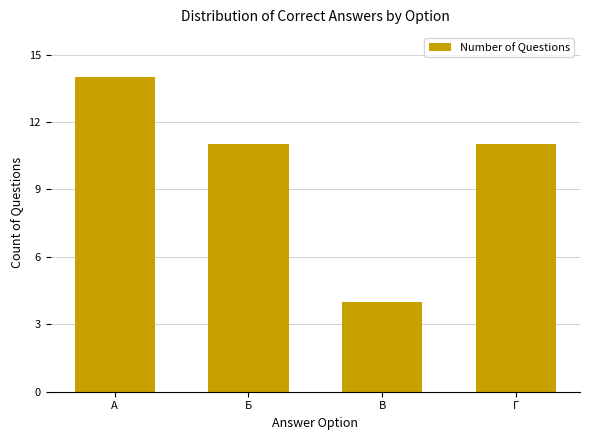

Reading left to right, extract all data points from this chart.

А=14	Б=11	В=4	Г=11